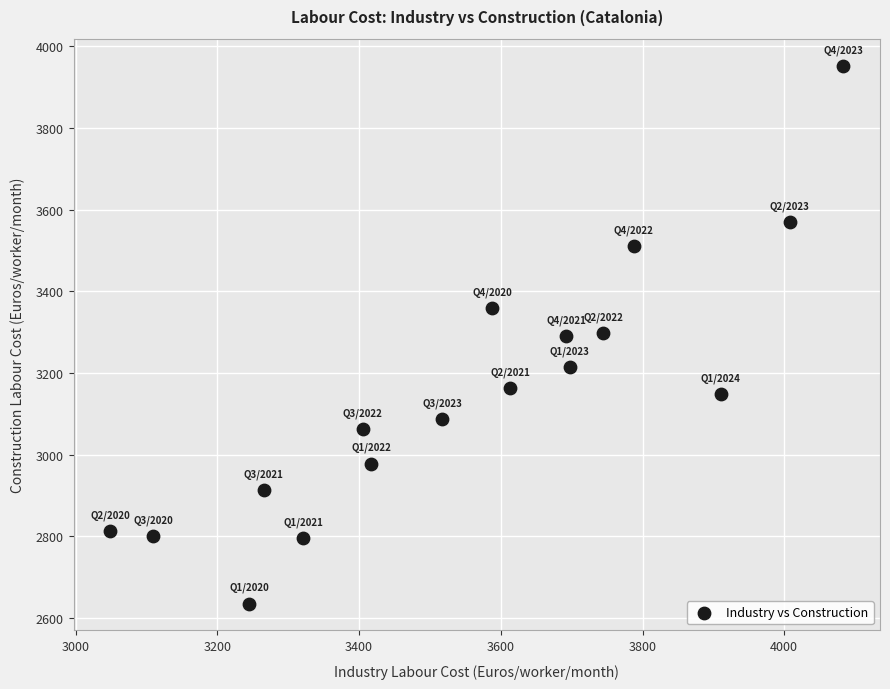

What is the range of X values (max minus min)?

1034.6